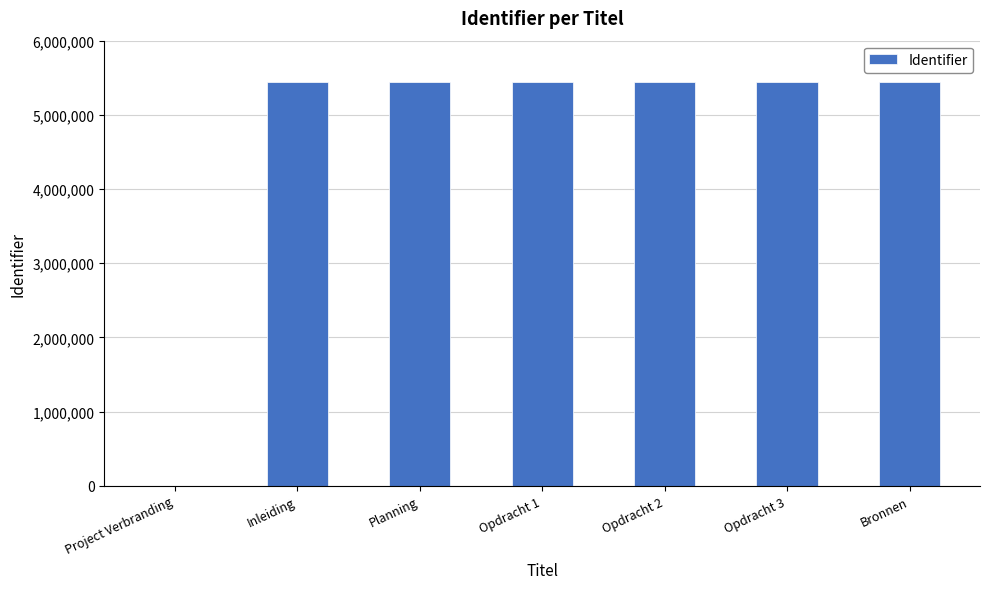

How many positive values are there?

6